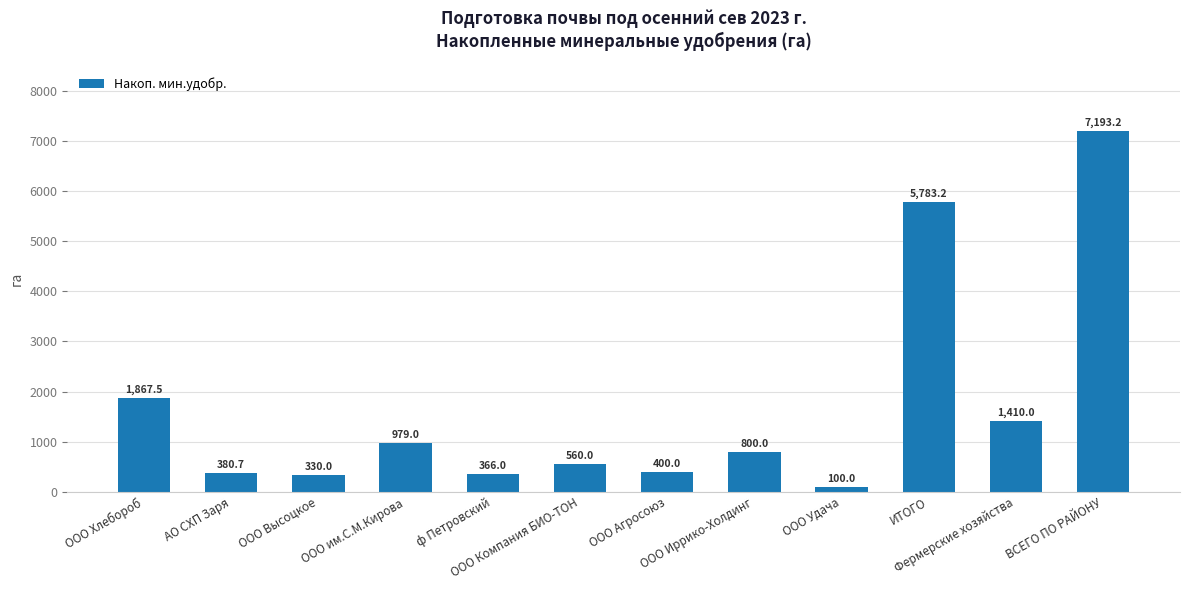

At which label is the value closest to 3646?

ООО Хлебороб